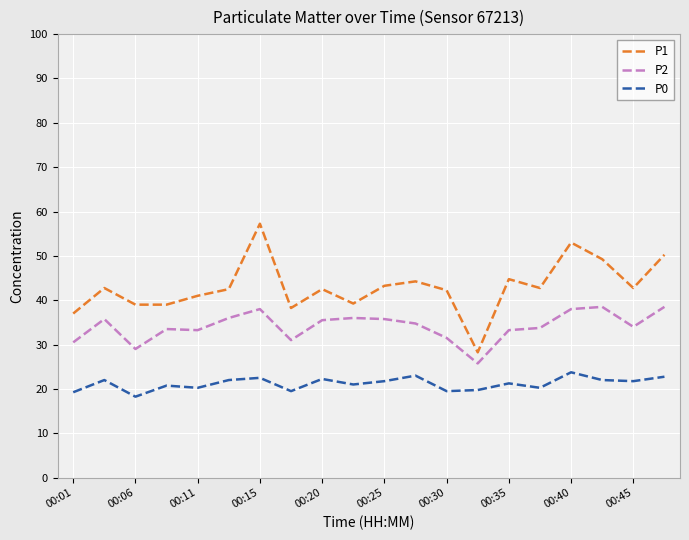

List the series in order of their overall mean, highest first.

P1, P2, P0